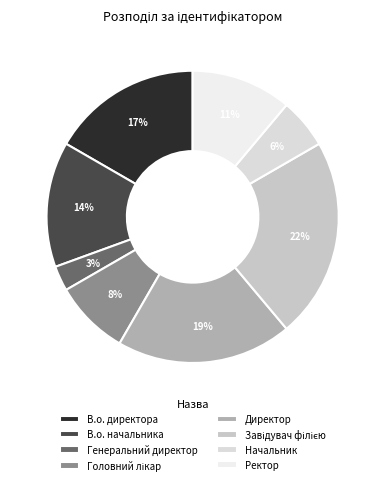

What portion of the pie excludes Ректор?

88.9%